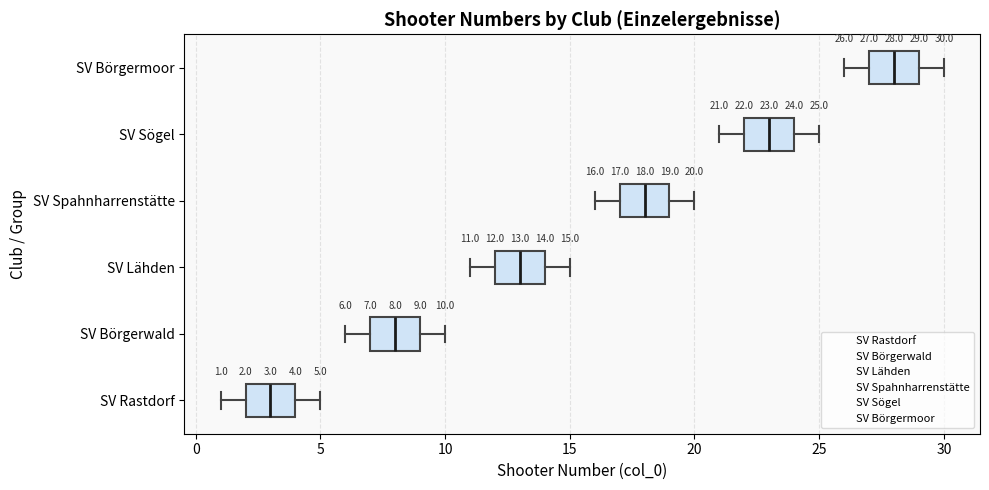

Which box has the furthest to the left median line?

SV Rastdorf